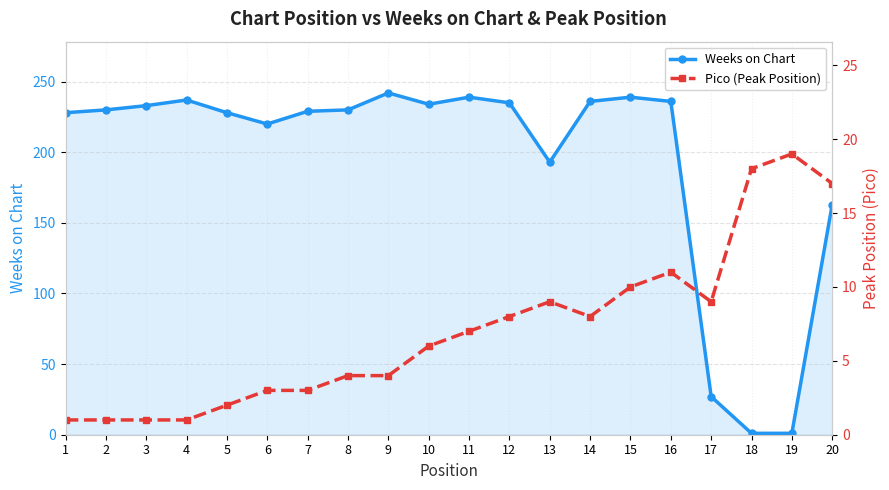

Reading left to right, list all the values displayed in this chart.

Weeks on Chart: 1=228	2=230	3=233	4=237	5=228	6=220	7=229	8=230	9=242	10=234	11=239	12=235	13=193	14=236	15=239	16=236	17=27	18=1	19=1	20=163
Pico (Peak Position): 1=1	2=1	3=1	4=1	5=2	6=3	7=3	8=4	9=4	10=6	11=7	12=8	13=9	14=8	15=10	16=11	17=9	18=18	19=19	20=17